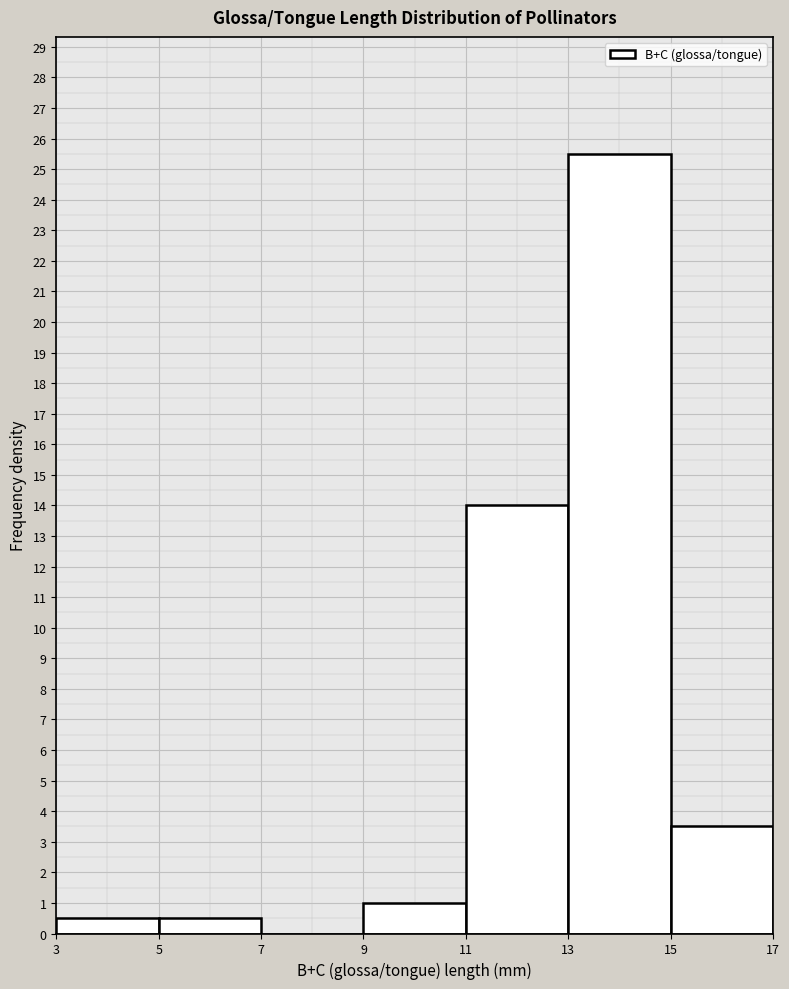

Reading left to right, list every bar in this chart as the range it spans on the x-axis followed by its height. The values are not printed on the chart, so give them approximately, as read against the axis.

3 to 5: 0.5
5 to 7: 0.5
7 to 9: 0
9 to 11: 1.0
11 to 13: 14.0
13 to 15: 25.5
15 to 17: 3.5